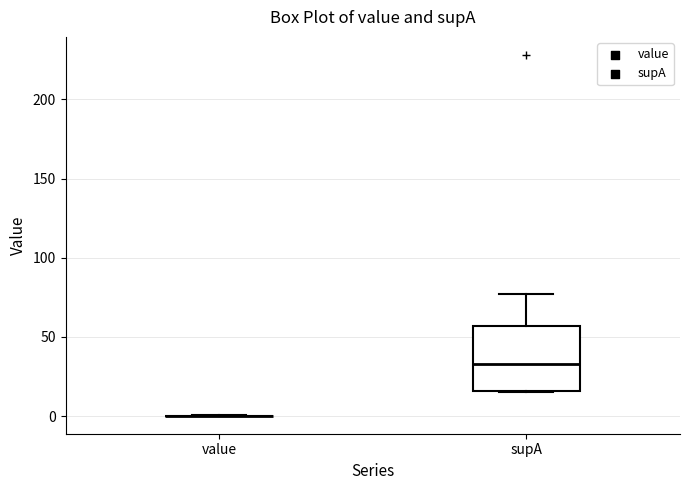

Which box is the tallest, from its lower edge to its upper edge?

supA